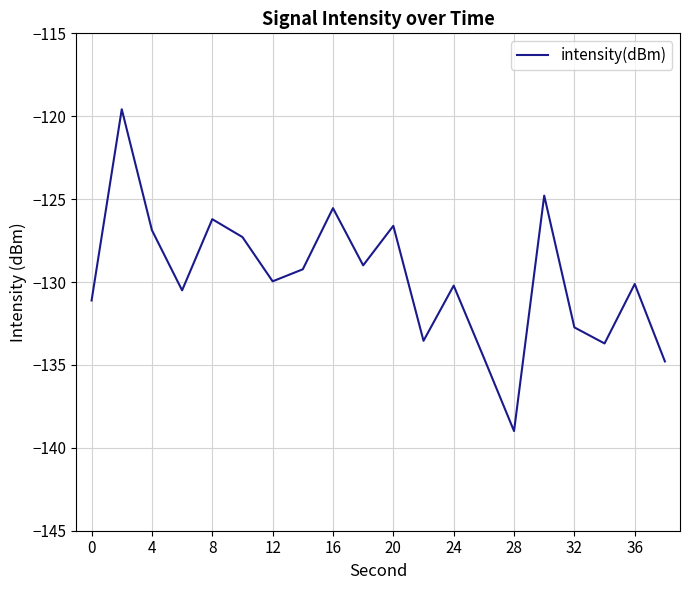

What is the greatest value displayed?

-119.6